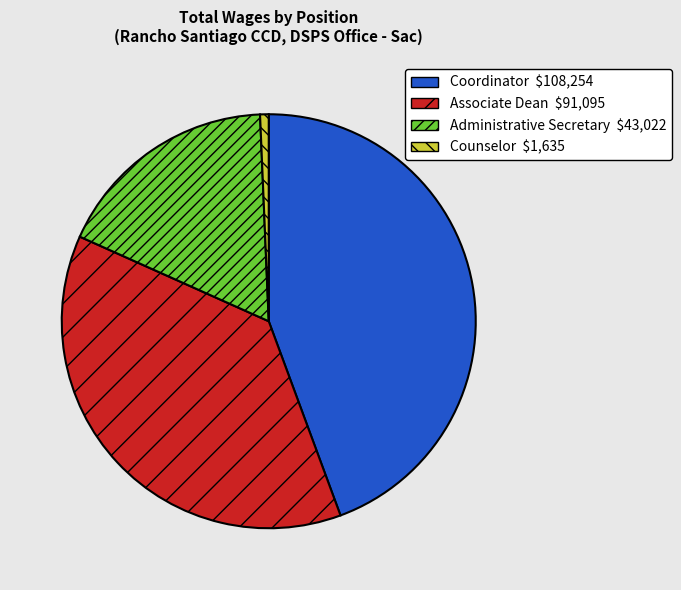

Which category has the biggest portion of the pie?

Coordinator